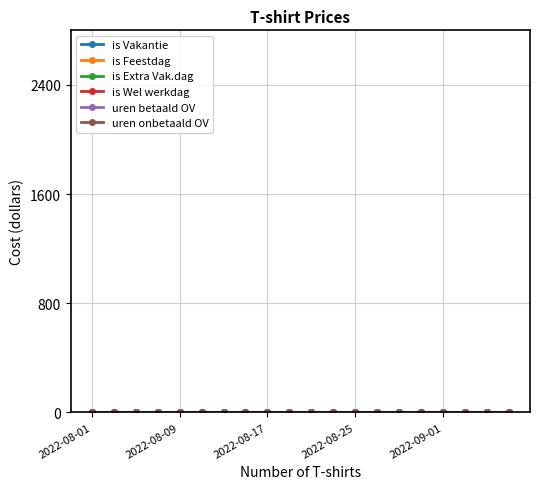

Does the chart have visible grid lines?

Yes